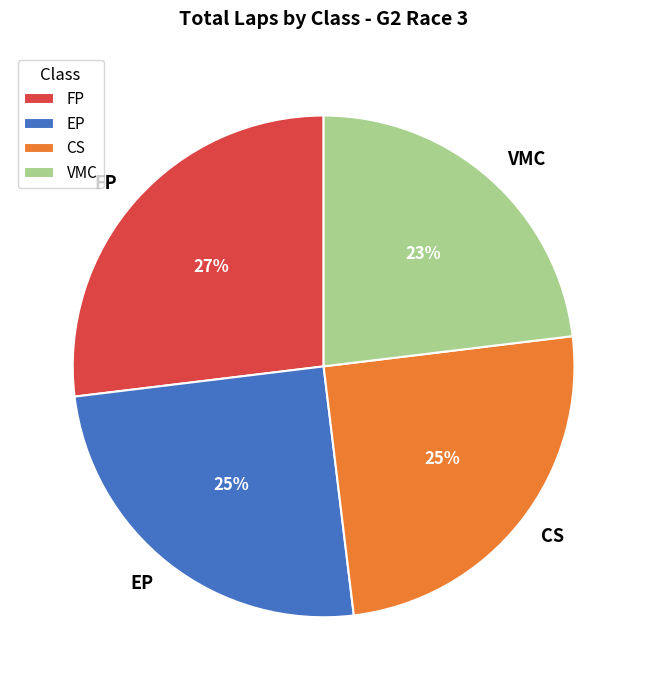

What is the largest slice in the pie chart?

FP